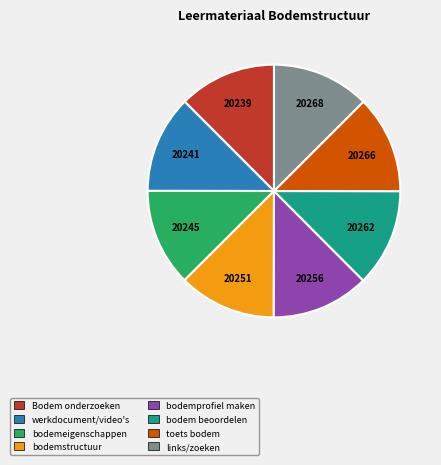

Approximately how many times larger is the value at bodemstructuur compared to links/zoeken?

1.0